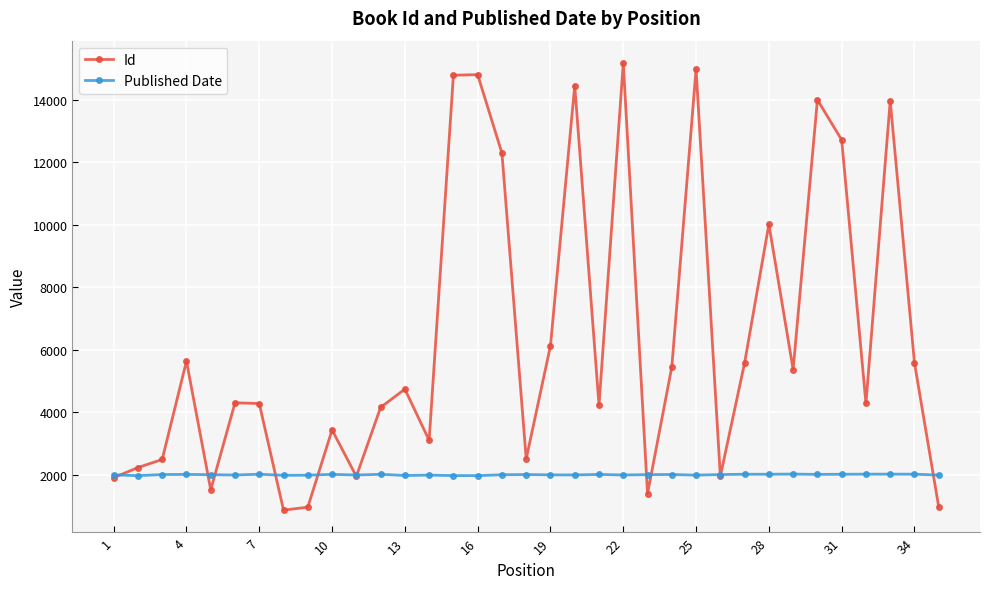

True or false: Id has more than 2 points higher than both neighbors.

True